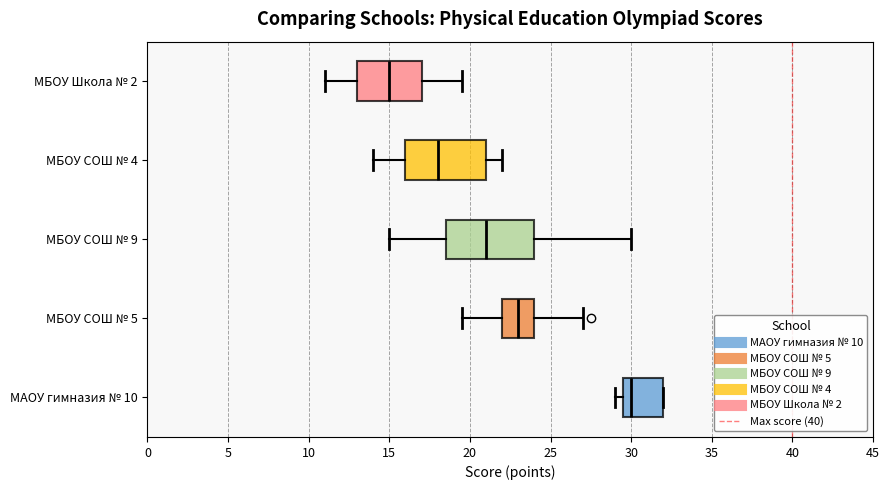

Reading bottom to top, read every box against the x-axis: the position of its median line, the range the box covers, and the ends of its whiskers. The values are not printed on the chart, so give them approximately, as read against the axis.

МАОУ гимназия № 10: median 30.0, box 29.5 to 32.0, whiskers 29.0 to 32.0
МБОУ СОШ № 5: median 23.0, box 22.0 to 24.0, whiskers 19.5 to 27.0
МБОУ СОШ № 9: median 21.0, box 18.5 to 24.0, whiskers 15.0 to 30.0
МБОУ СОШ № 4: median 18.0, box 16.0 to 21.0, whiskers 14.0 to 22.0
МБОУ Школа № 2: median 15.0, box 13.0 to 17.0, whiskers 11.0 to 19.5